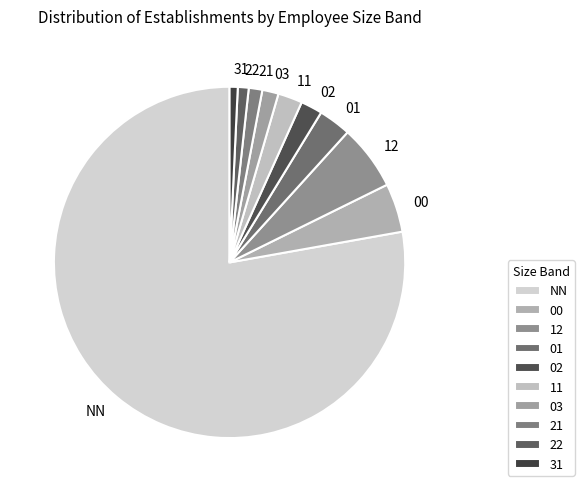

Does any single category account for the majority?

Yes